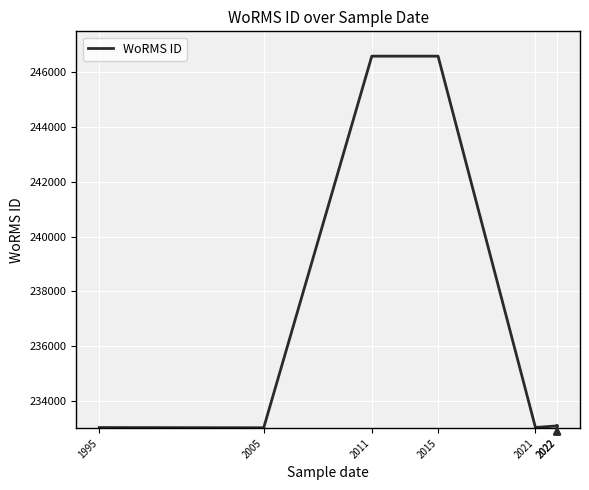

What is the change in value from 2022 to 2022?

+1